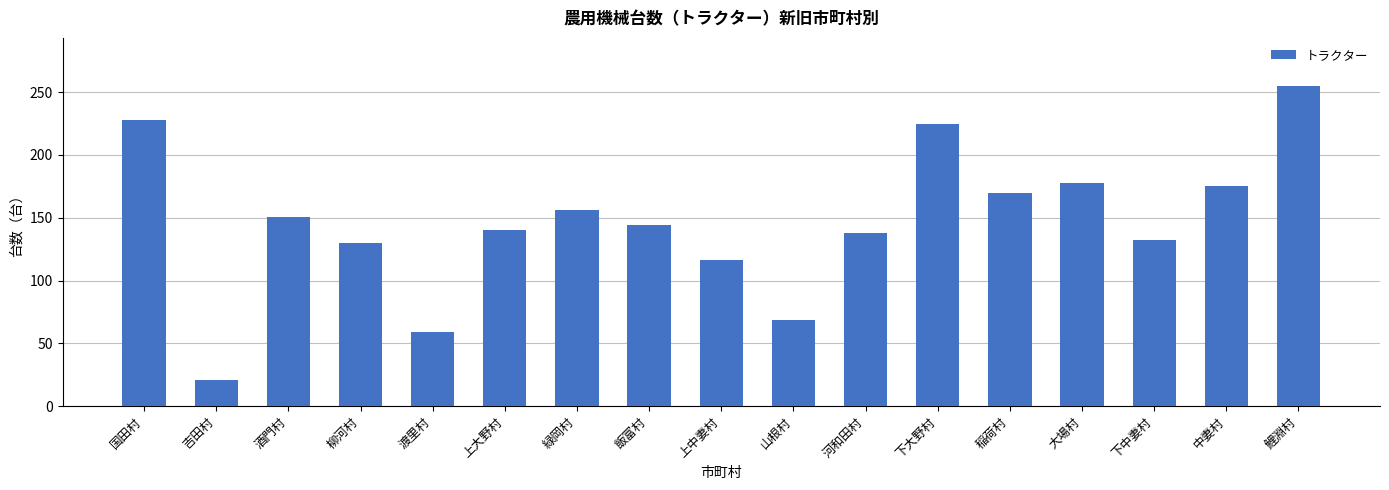

What is the ratio of the value at 国田村 to the value at 大場村?

1.3